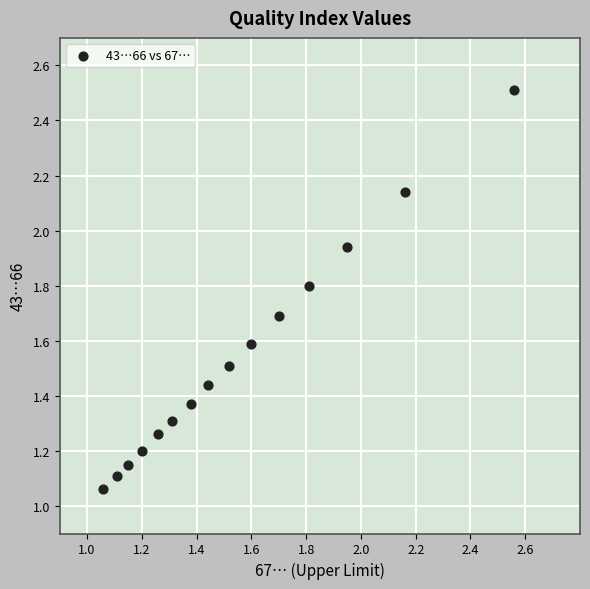

What is the range of X values (max minus min)?

1.5